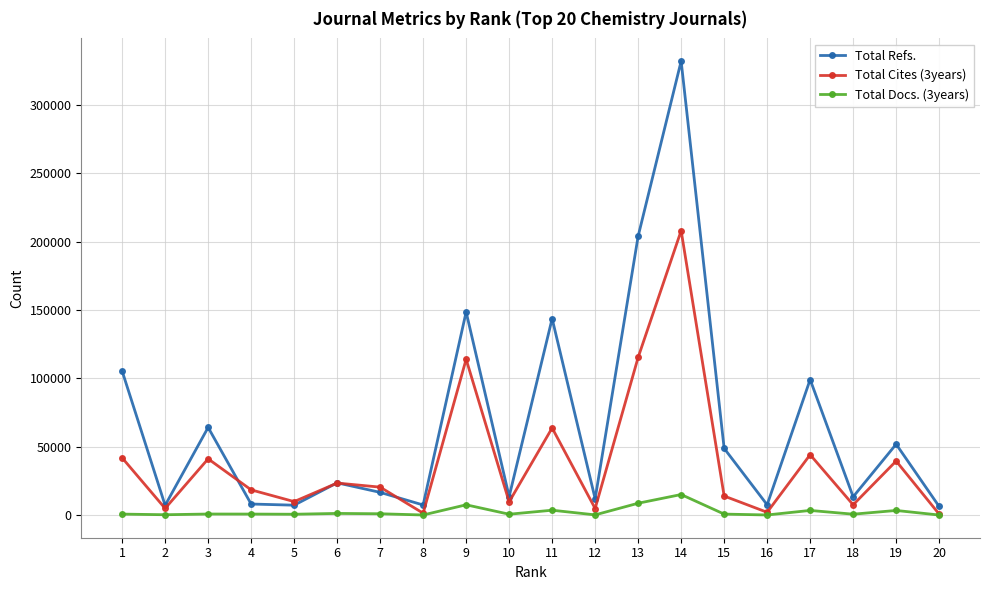

At which label does Total Cites (3years) first exceed 20452?

1